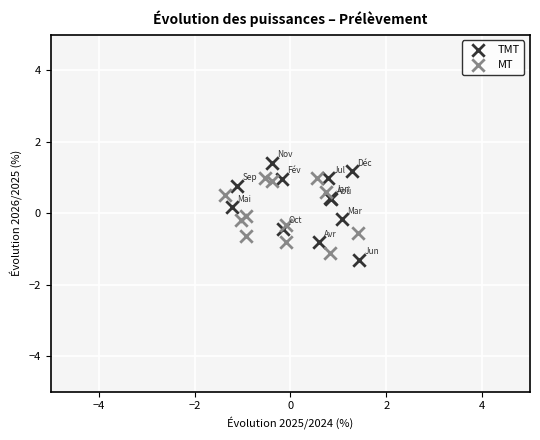

Which series has the widest spread of Y values?

TMT